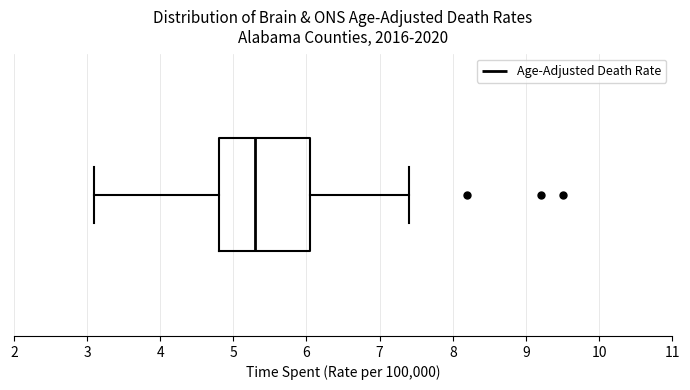

Where does the left whisker of the box end on the x-axis? The values are not printed on the chart, so give them approximately, as read against the axis.

3.1